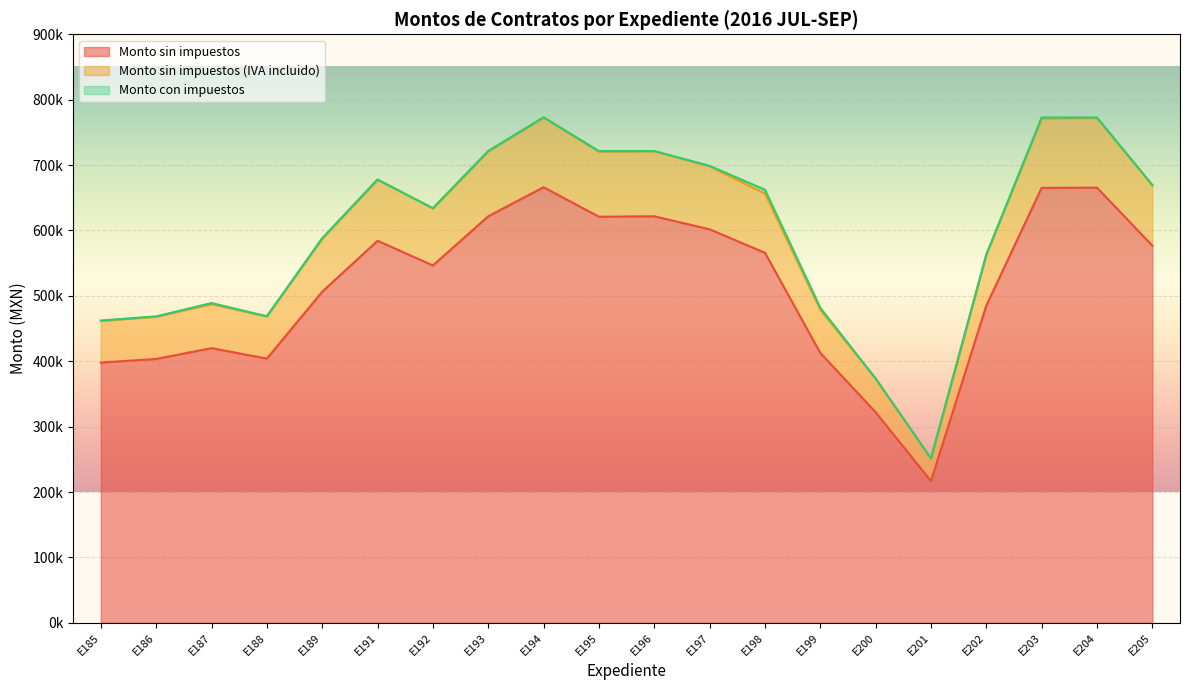

What is the value of the Monto sin impuestos point at the 3rd from the left?

420086.7